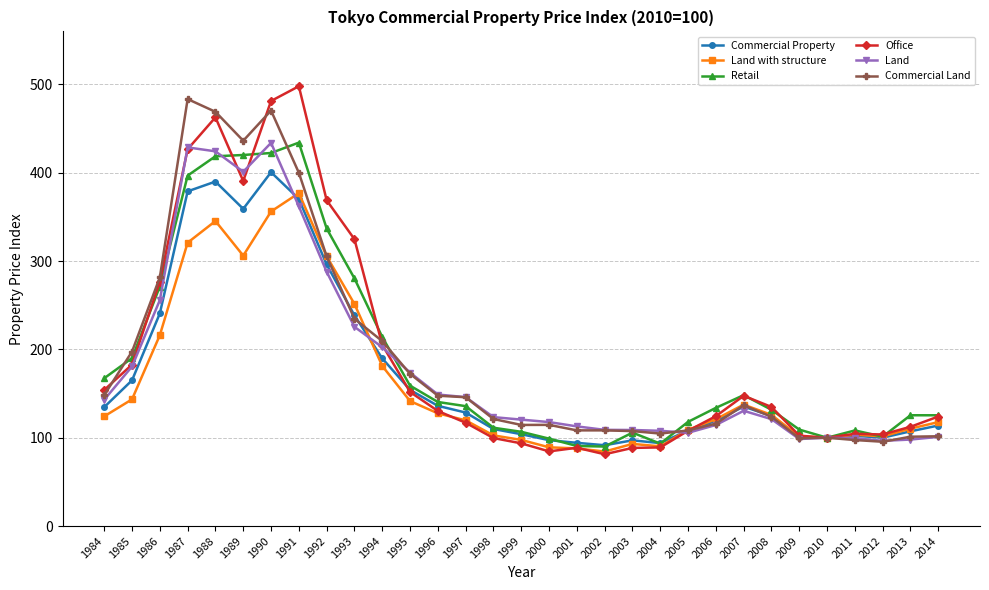

In Land with structure, how many points are higher than both neighbors (excluding endpoints)?

5